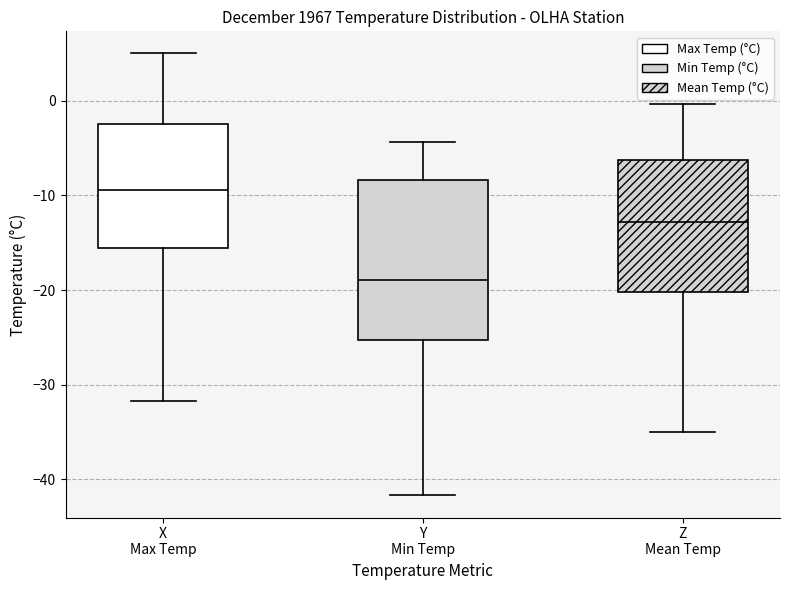

Reading left to right, transcribe this box plot: for each box, give where its median line is, the range the box spans, and where its two whiskers end, as read against the y-axis. The values are not printed on the chart, so give them approximately, as read against the axis.

X Max Temp: median -9, box -16 to -2, whiskers -32 to 5
Y Min Temp: median -19, box -25 to -8, whiskers -42 to -4
Z Mean Temp: median -13, box -20 to -6, whiskers -35 to 0